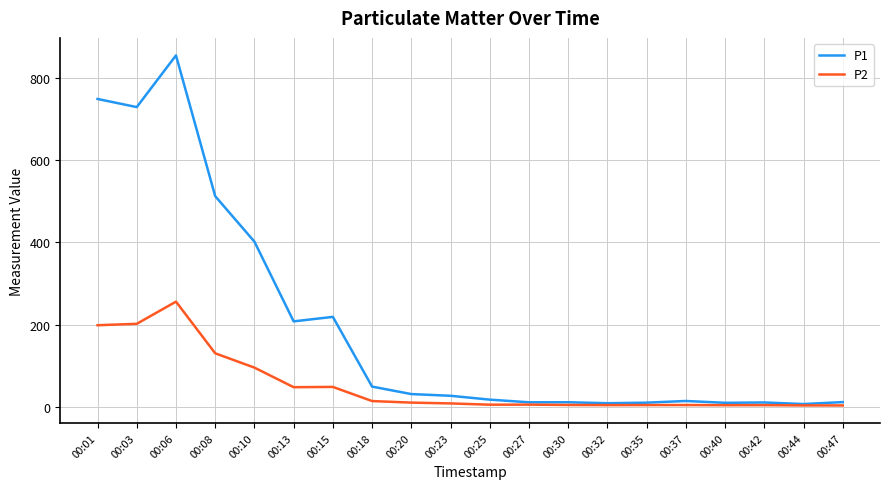

Which series has the largest range (max minus min)?

P1